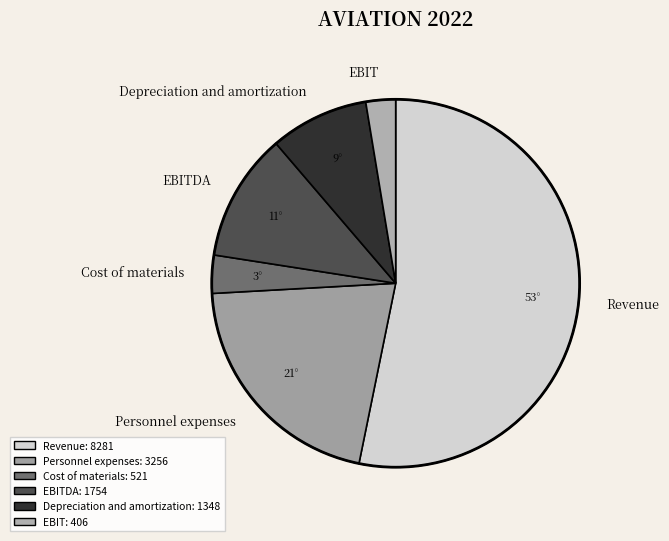

Is the sum of Personnel expenses and EBIT greater than half?

No